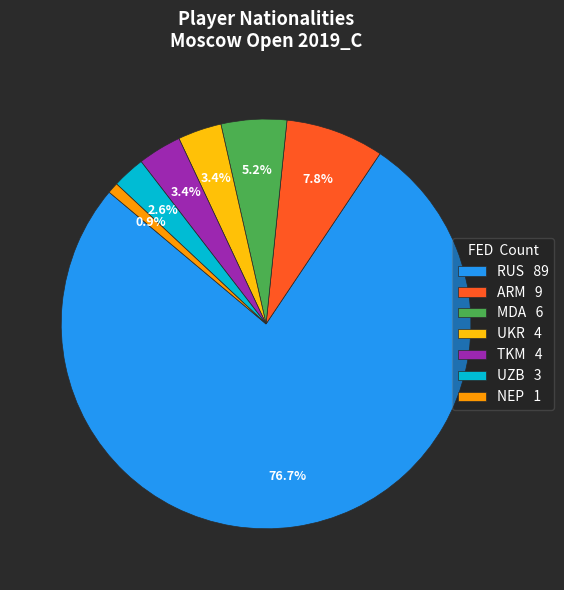

Is UKR the majority of the pie?

No